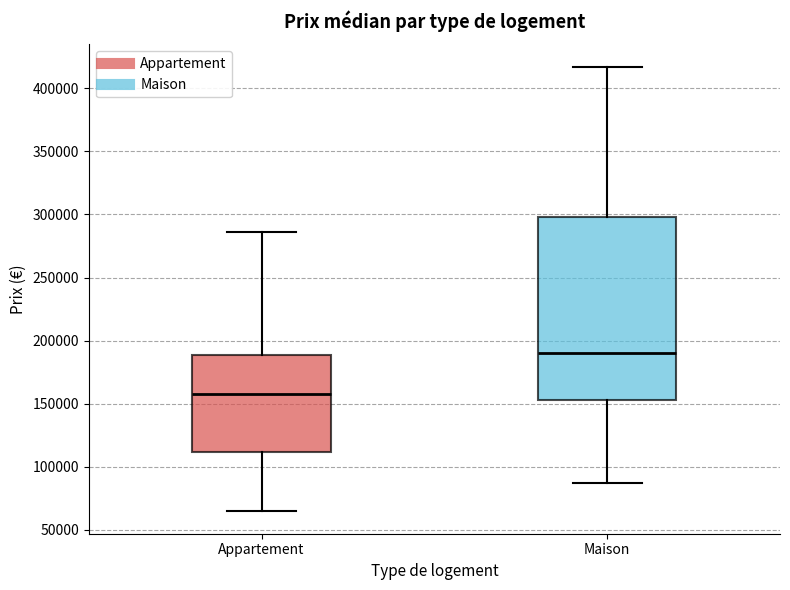

Which box is the tallest, from its lower edge to its upper edge?

Maison